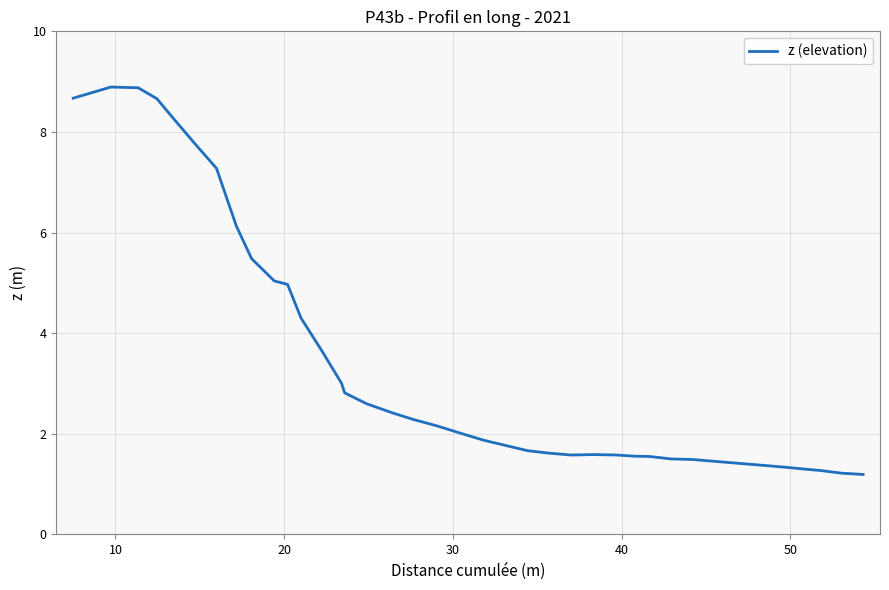

What is the sum of all values?

132.2